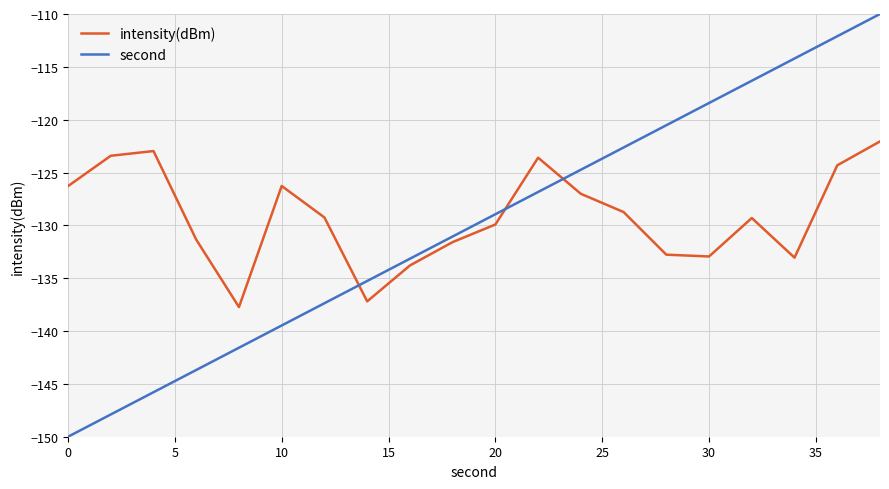

What is the difference between the maximum and minimum values in the intensity(dBm) series?

15.7